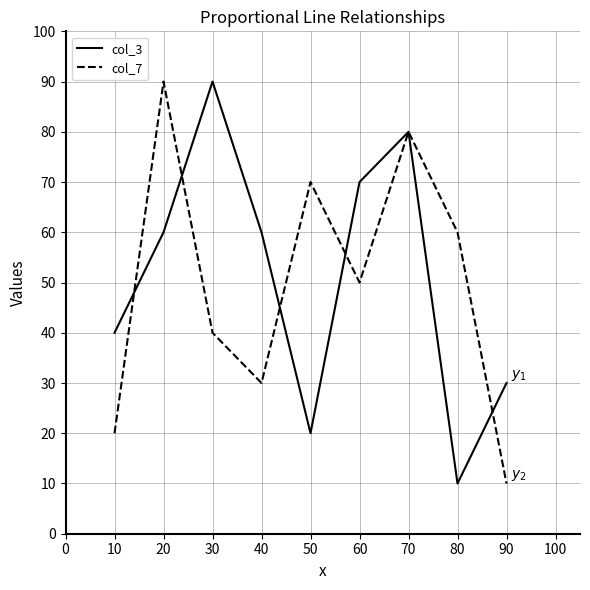

How many categories are shown in the chart?

9